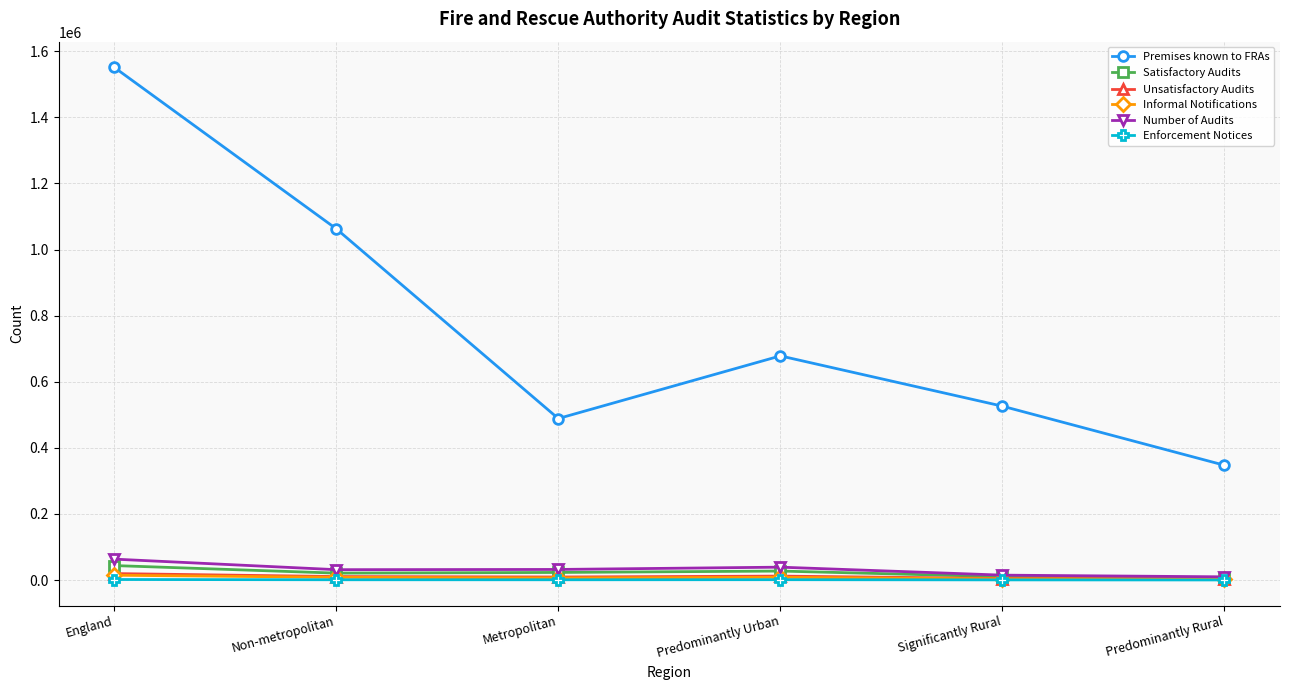

What is the label of the 3rd point from the left?

Metropolitan